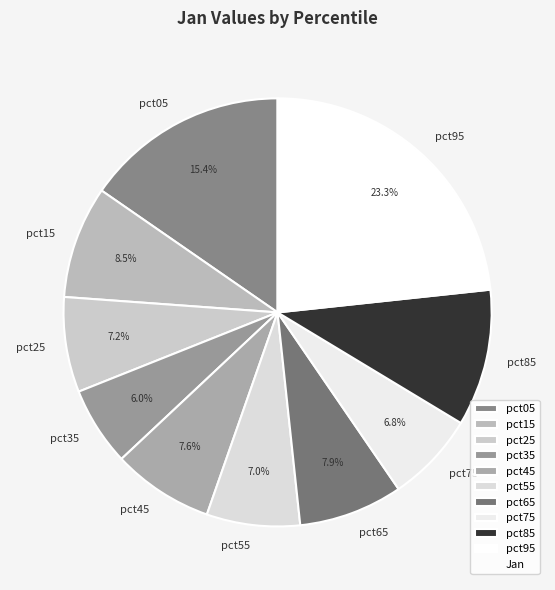

To the nearest percent, what is the combined percentage of pct65 and pct45?

16%